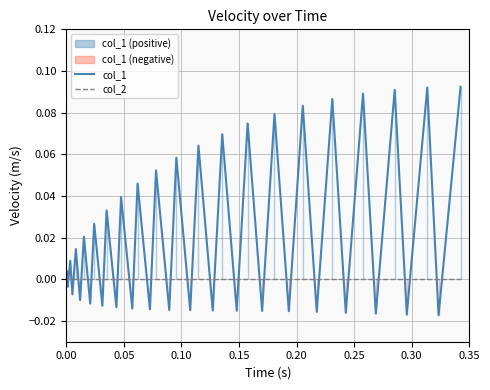

True or false: col_2 and col_1 cross at least once.

True